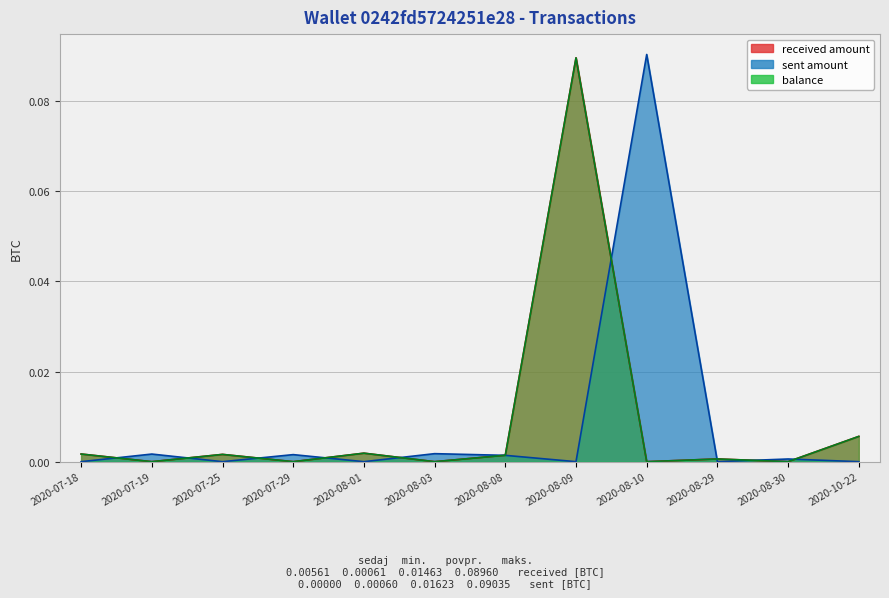

At how many categories does at least one series exceed 0?

12